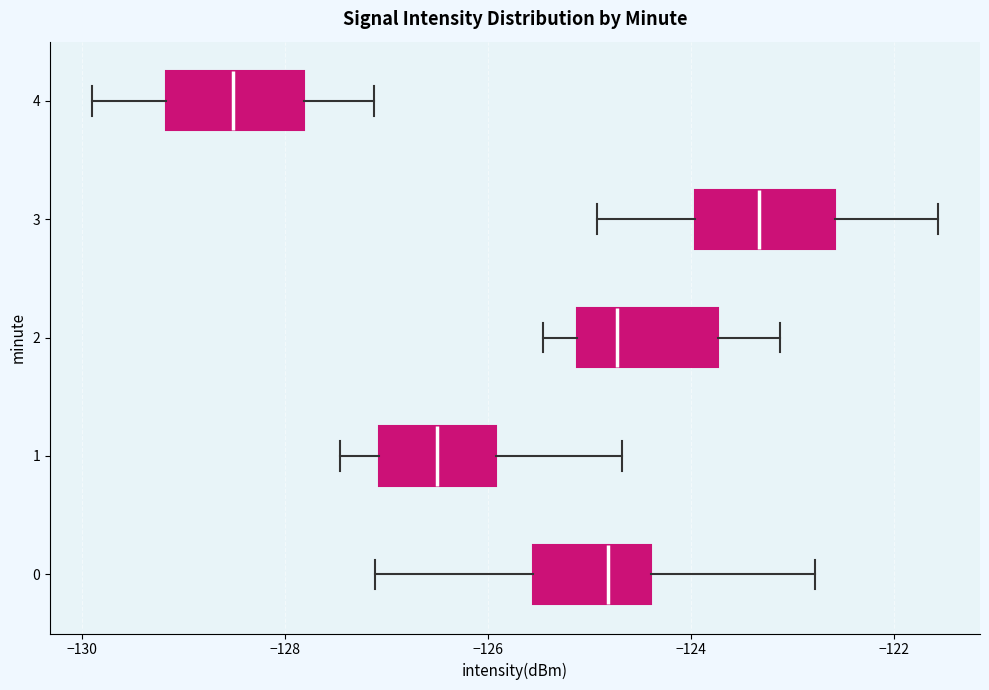

Reading bottom to top, transcribe this box plot: for each box, give where its median line is, the range the box spans, and where its two whiskers end, as read against the x-axis. The values are not printed on the chart, so give them approximately, as read against the axis.

0: median -124.8, box -125.6 to -124.4, whiskers -127.2 to -122.8
1: median -126.4, box -127.0 to -126.0, whiskers -127.4 to -124.6
2: median -124.8, box -125.2 to -123.8, whiskers -125.4 to -123.2
3: median -123.4, box -124.0 to -122.6, whiskers -125.0 to -121.6
4: median -128.6, box -129.2 to -127.8, whiskers -130.0 to -127.2